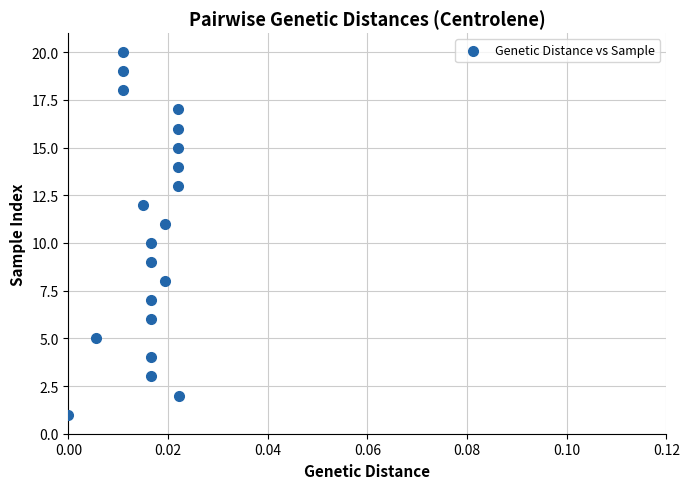

What is the range of Y values (max minus min)?

19